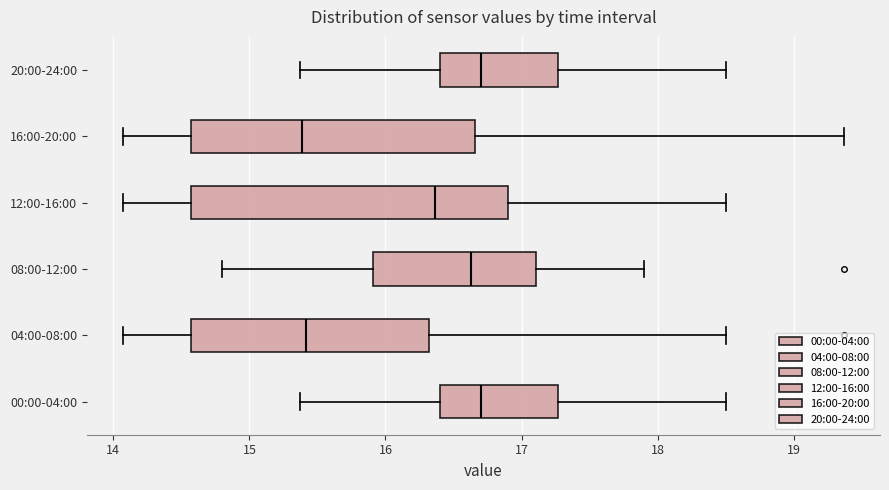

Where is the right edge of the box for 20:00-24:00 on the x-axis? The values are not printed on the chart, so give them approximately, as read against the axis.

17.3